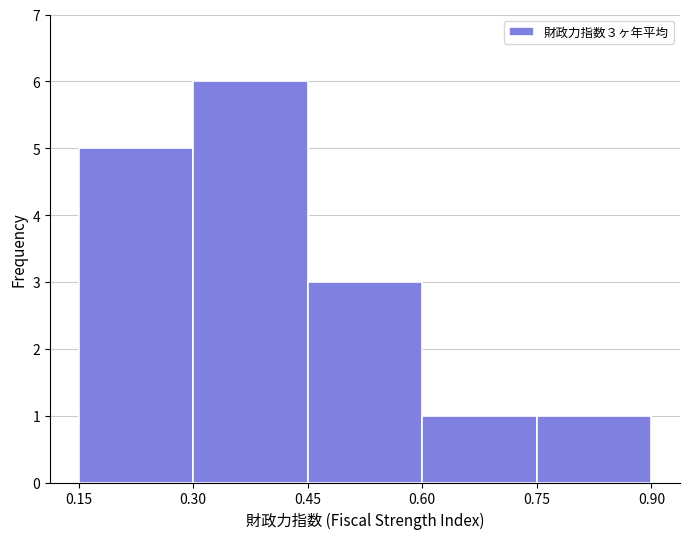

Over which range of the x-axis is the bar tallest?

0.30 to 0.45